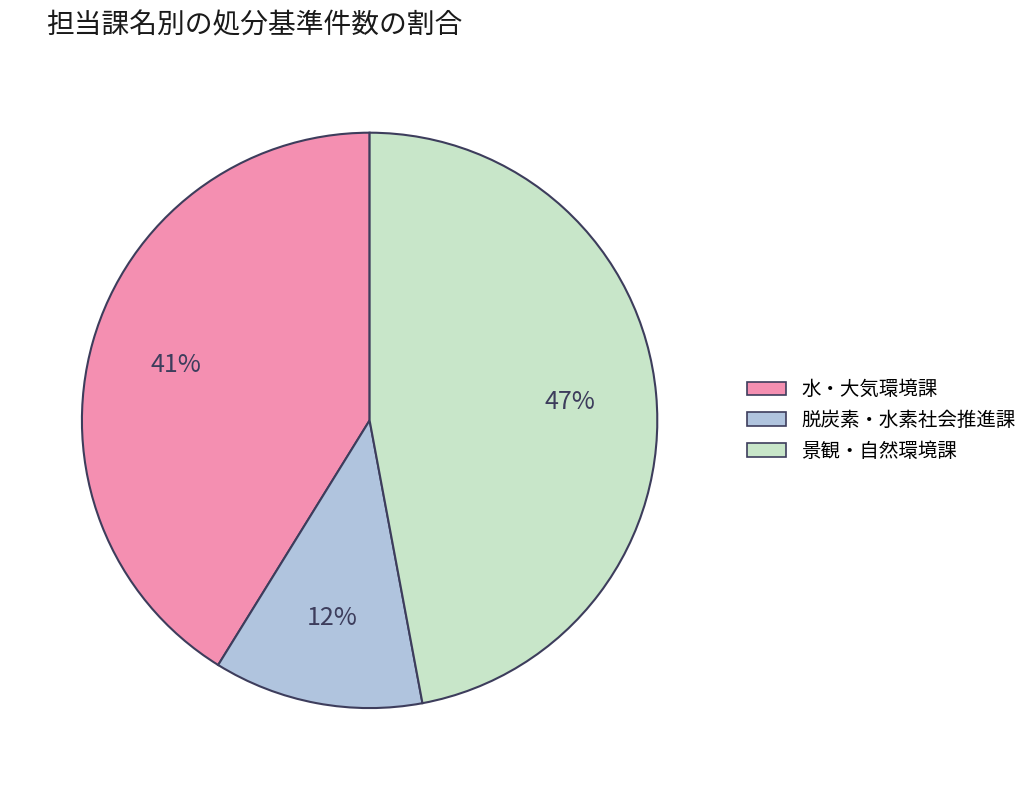

Between 水・大気環境課 and 脱炭素・水素社会推進課, which is larger?

水・大気環境課